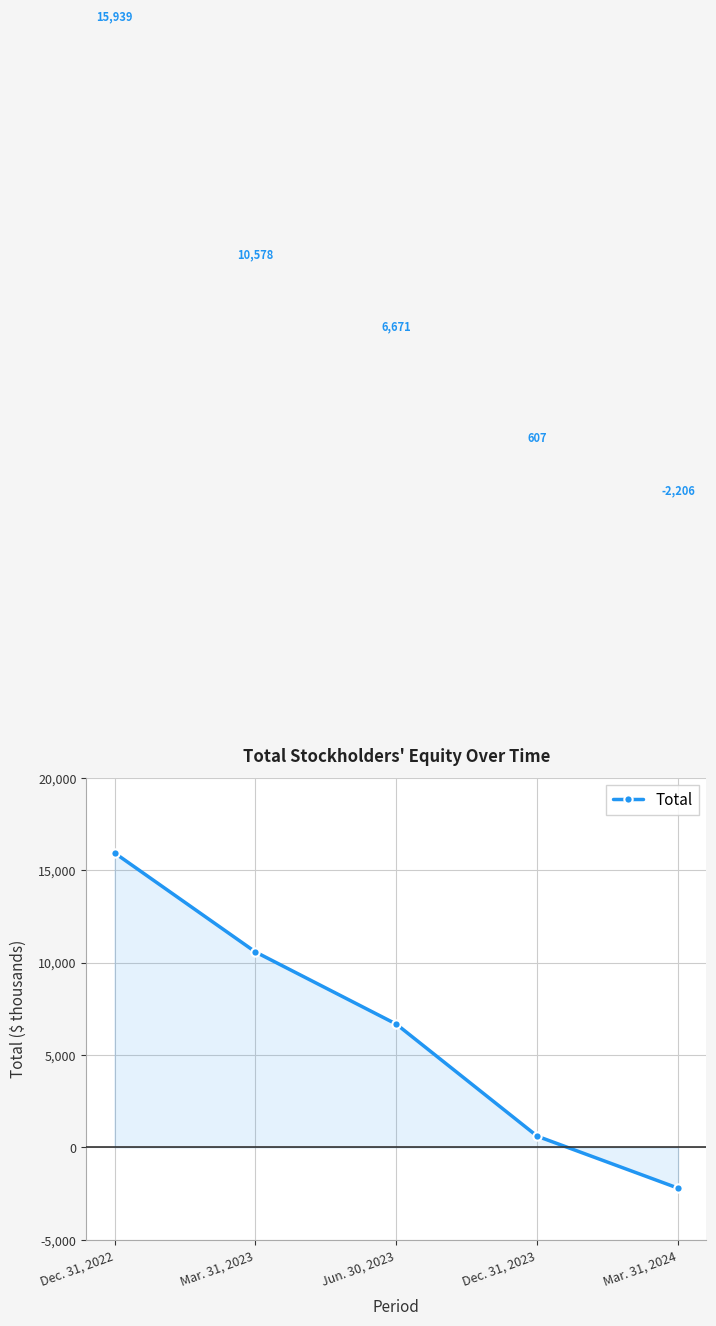

At which category does the chart reach its peak across all series?

Dec. 31, 2022